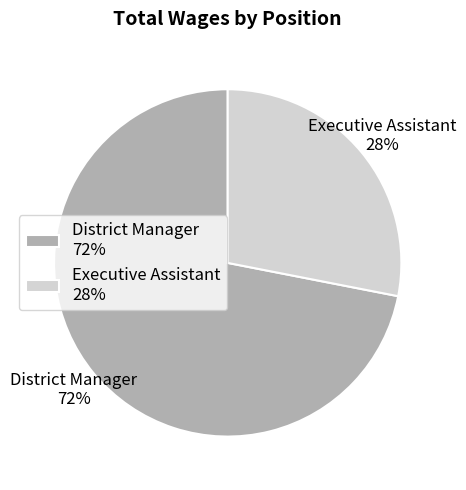

Which category accounts for the majority?

District Manager